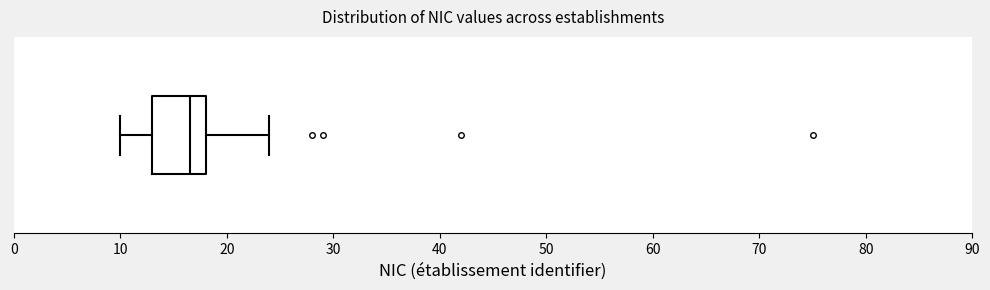

Transcribe this box plot: give where the median line is, the range the box spans, and where the two whiskers end, as read against the x-axis. The values are not printed on the chart, so give them approximately, as read against the axis.

median 17, box 13 to 18, whiskers 10 to 24